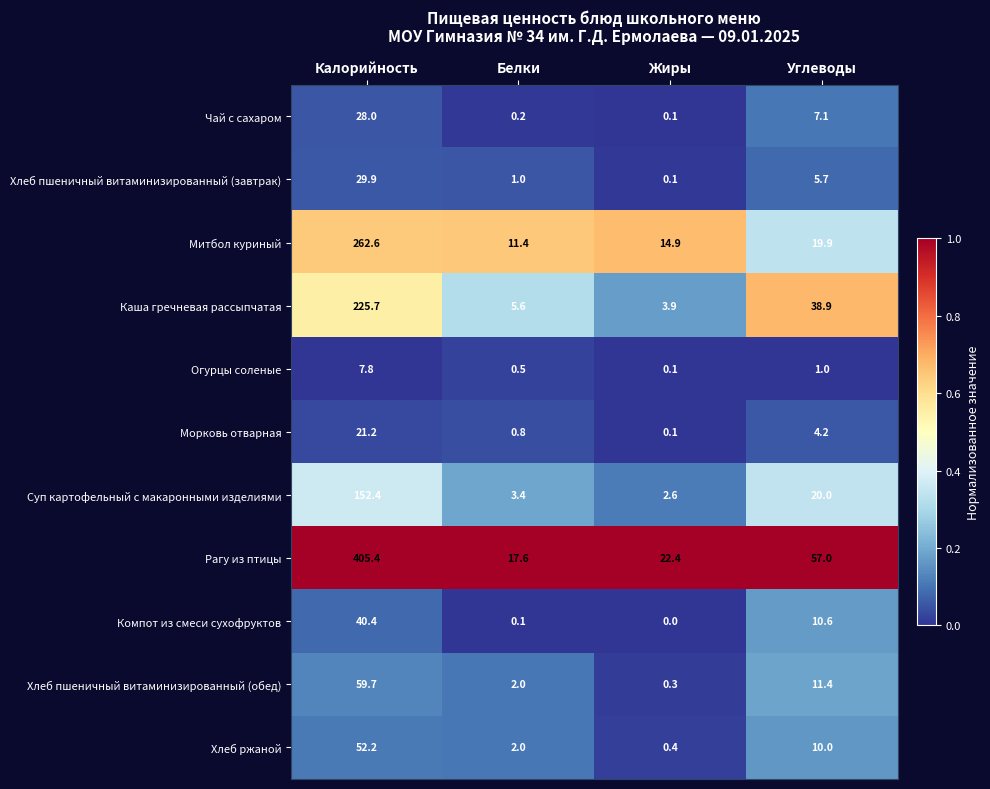

Which series changed the most between Калорийность and Белки?

Рагу из птицы